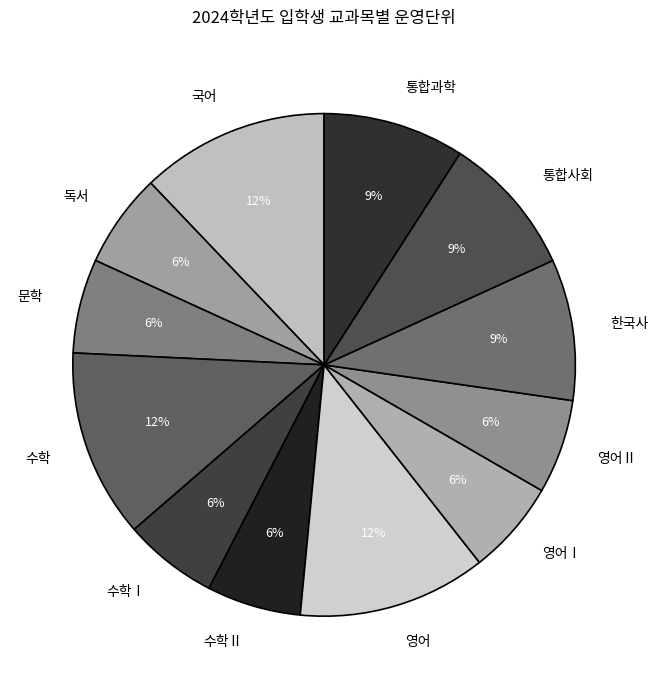

Count the number of slices in the pie.

12